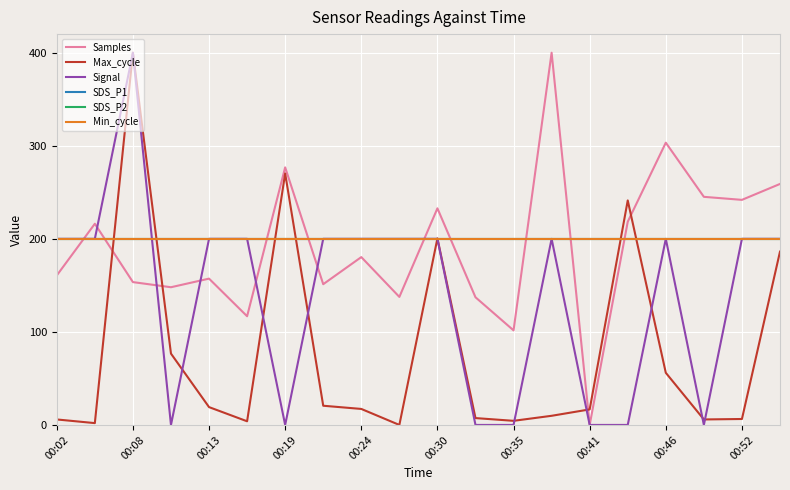

Which series has the largest range (max minus min)?

Samples